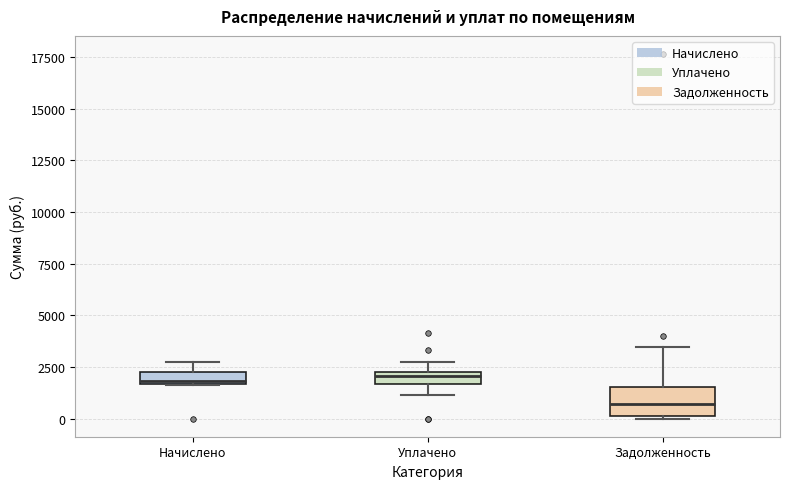

Where is the lower edge of the box for Уплачено on the y-axis? The values are not printed on the chart, so give them approximately, as read against the axis.

1500